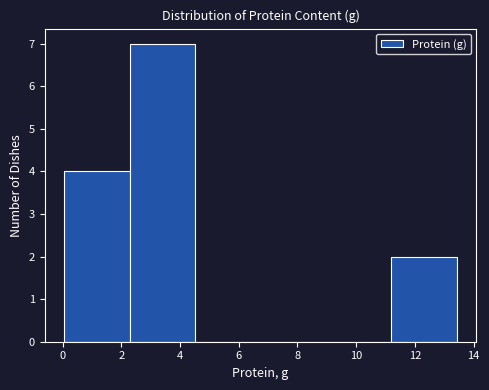

What is the height of the bar covering 11.2 to 13.4 on the x-axis? Neither the bar edges nor the heights are printed on the chart, so give them approximately, as read against the axes.

2